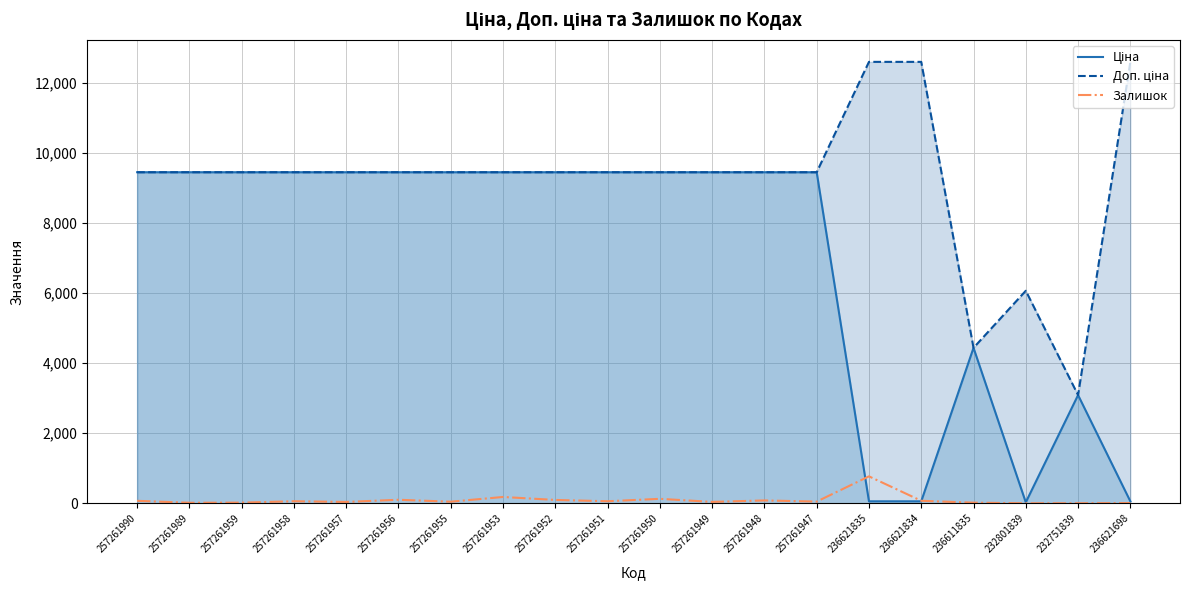

What is the approximate value of Доп. ціна at 257261990?

9458.9